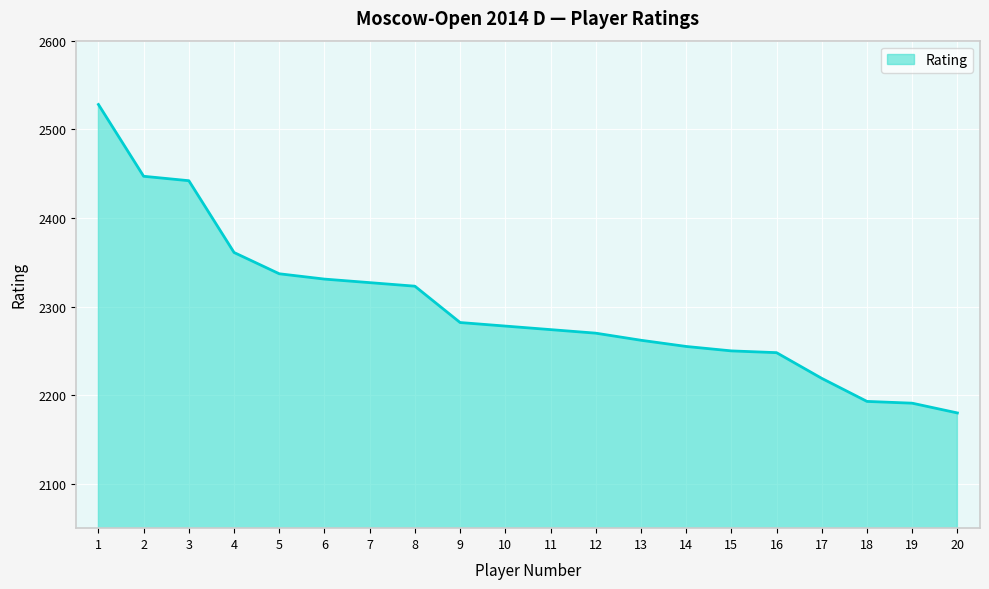

Is it true that the value at 2 is 3975?

False